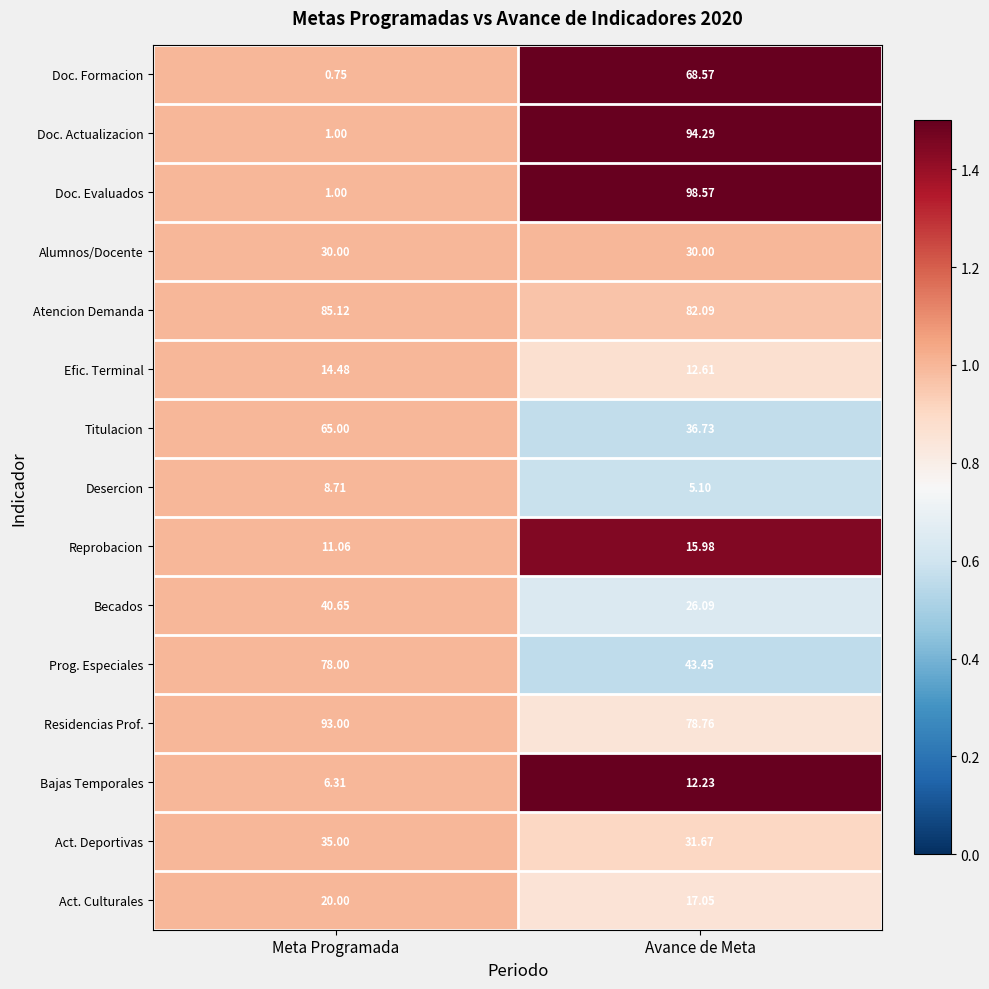

At how many categories does at least one series exceed 83?

2